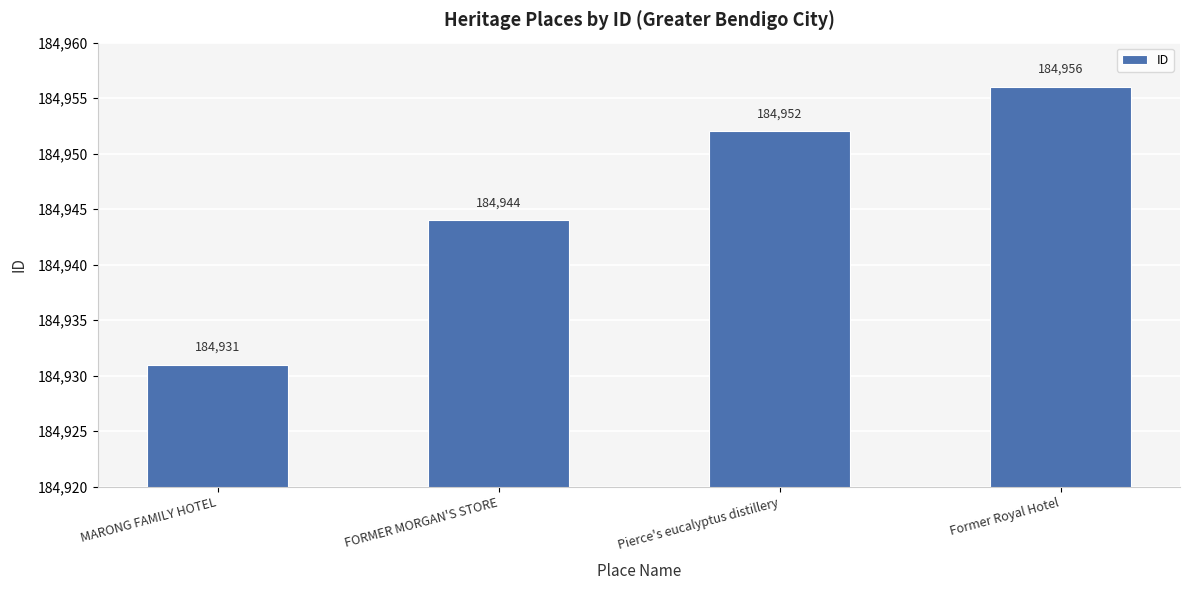

List the labels in order of value, smallest first.

MARONG FAMILY HOTEL, FORMER MORGAN'S STORE, Pierce's eucalyptus distillery, Former Royal Hotel